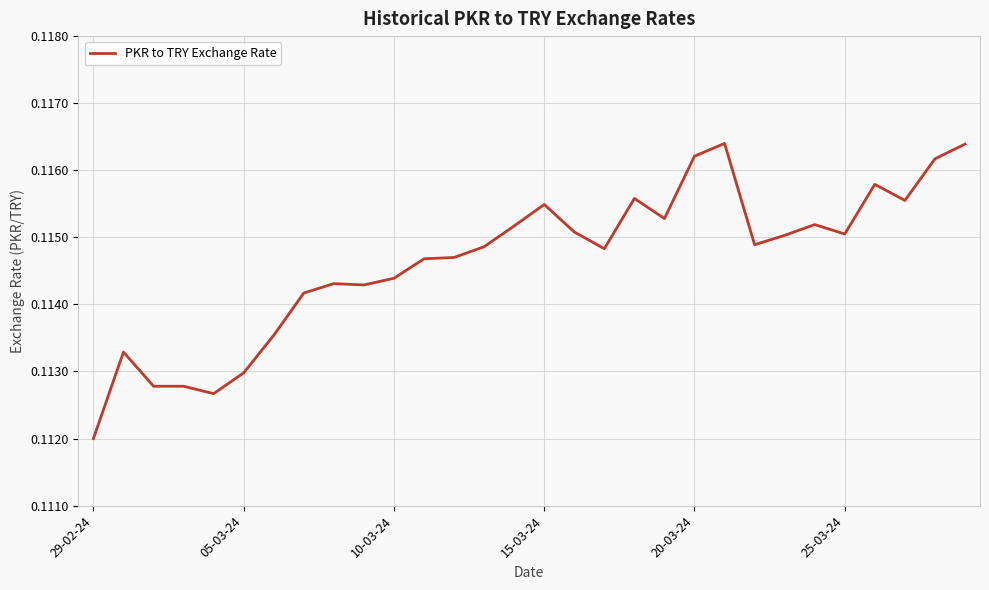

What is the minimum value shown in the chart?

0.1